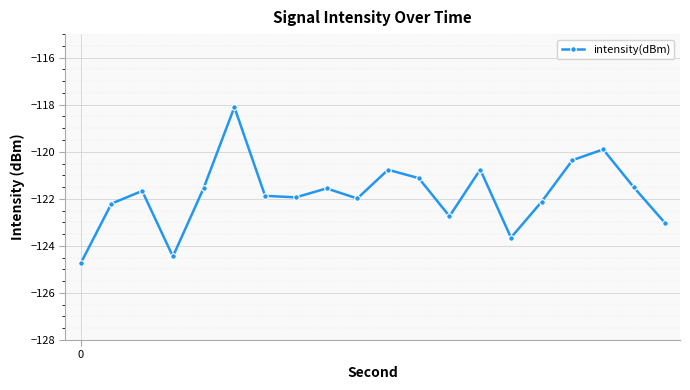

How many points are lower than both their immediate neighbors (excluding endpoints)?

5